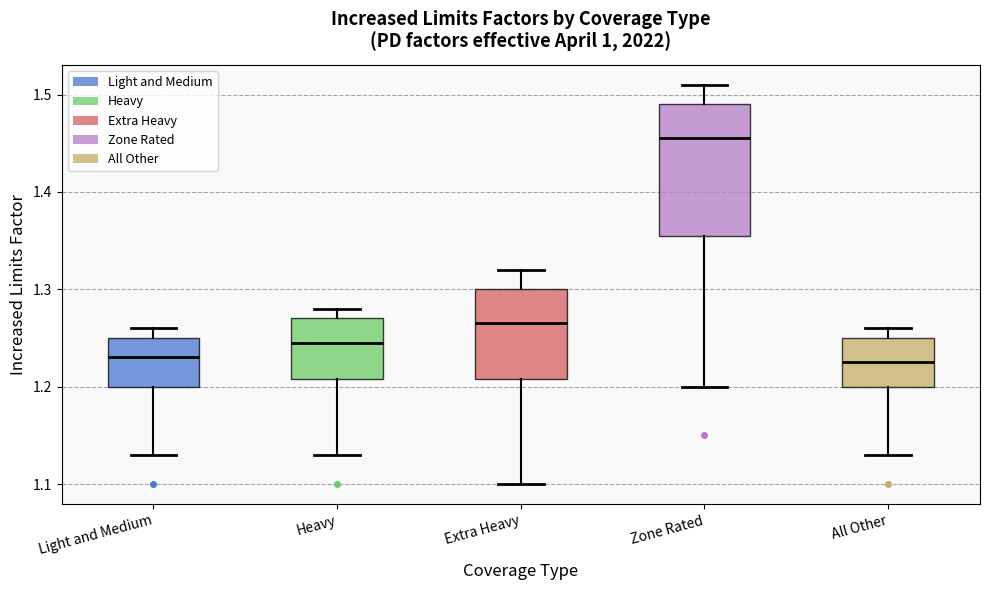

Reading left to right, transcribe this box plot: for each box, give where its median line is, the range the box spans, and where its two whiskers end, as read against the y-axis. The values are not printed on the chart, so give them approximately, as read against the axis.

Light and Medium: median 1.23, box 1.20 to 1.25, whiskers 1.13 to 1.26
Heavy: median 1.25, box 1.21 to 1.27, whiskers 1.13 to 1.28
Extra Heavy: median 1.27, box 1.21 to 1.30, whiskers 1.10 to 1.32
Zone Rated: median 1.46, box 1.36 to 1.49, whiskers 1.20 to 1.51
All Other: median 1.23, box 1.20 to 1.25, whiskers 1.13 to 1.26